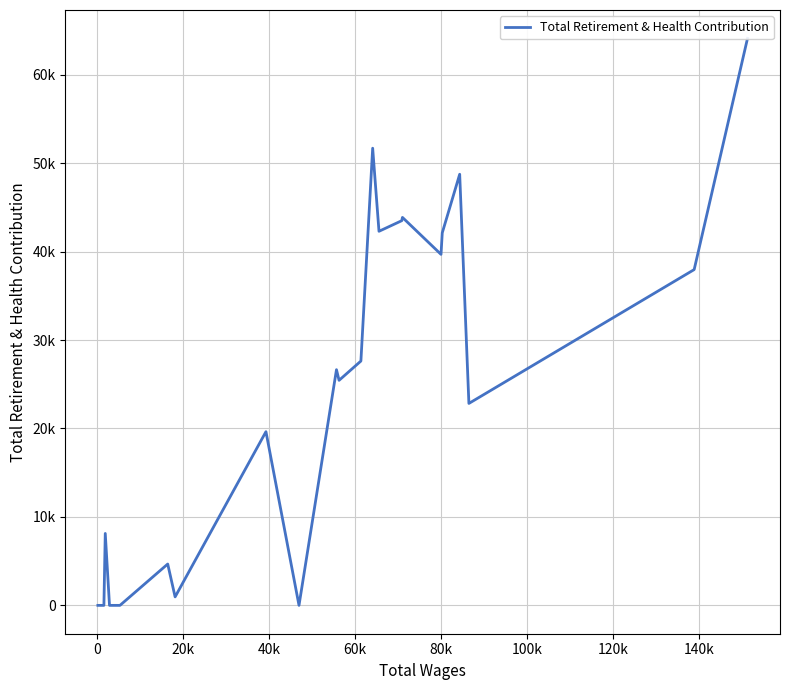

What is the sum of all values?

549960.0